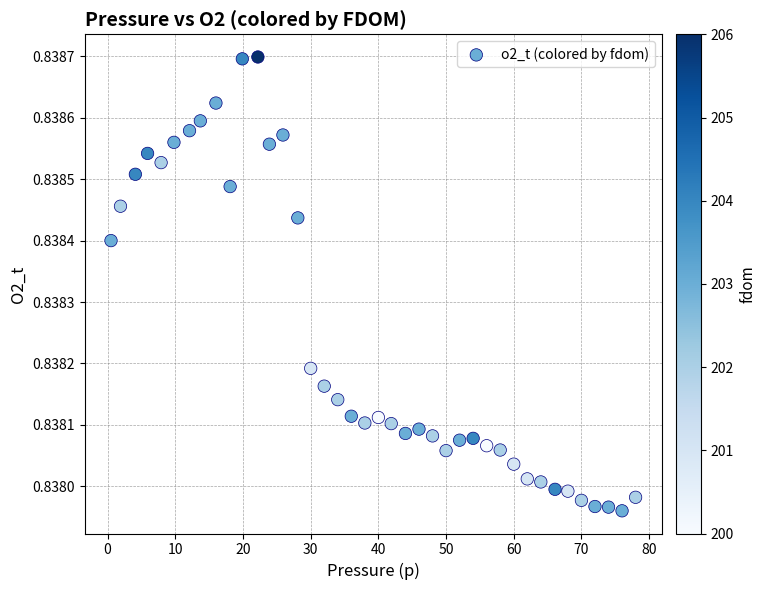

What is the range of X values (max minus min)?

77.5